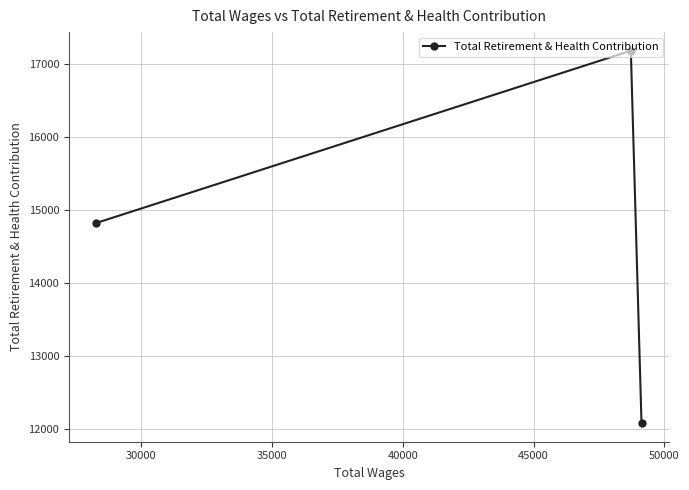

What is the average value?

14696